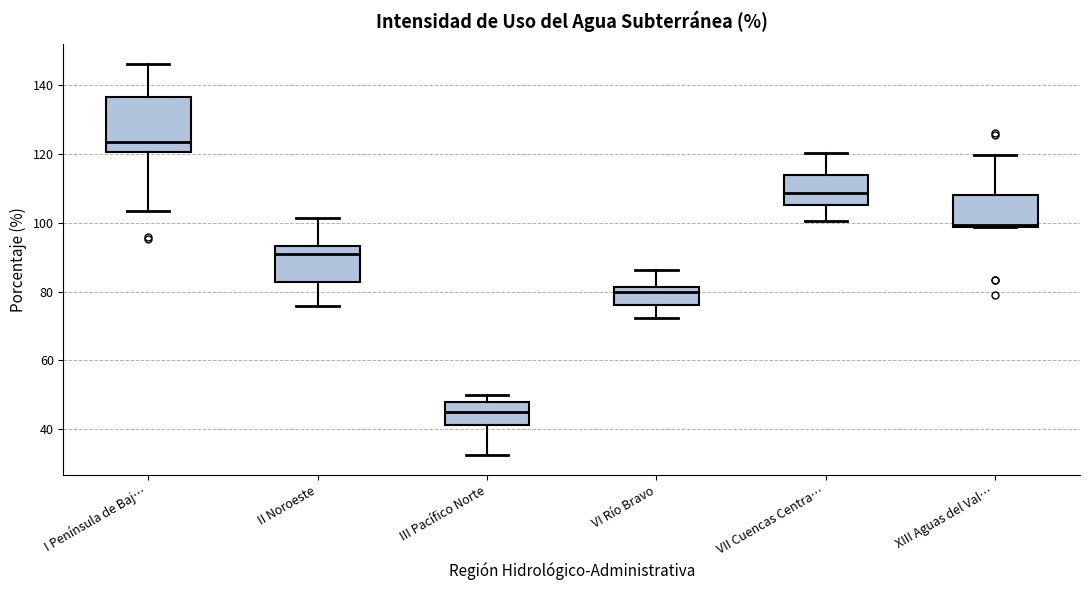

Reading left to right, read every box against the y-axis: the position of its median line, the range the box covers, and the ends of its whiskers. The values are not printed on the chart, so give them approximately, as read against the axis.

I Península de Baj…: median 124, box 120 to 136, whiskers 104 to 146
II Noroeste: median 90, box 82 to 94, whiskers 76 to 102
III Pacífico Norte: median 46, box 42 to 48, whiskers 32 to 50
VI Río Bravo: median 80, box 76 to 82, whiskers 72 to 86
VII Cuencas Centra…: median 108, box 106 to 114, whiskers 100 to 120
XIII Aguas del Val…: median 100, box 98 to 108, whiskers 98 to 120